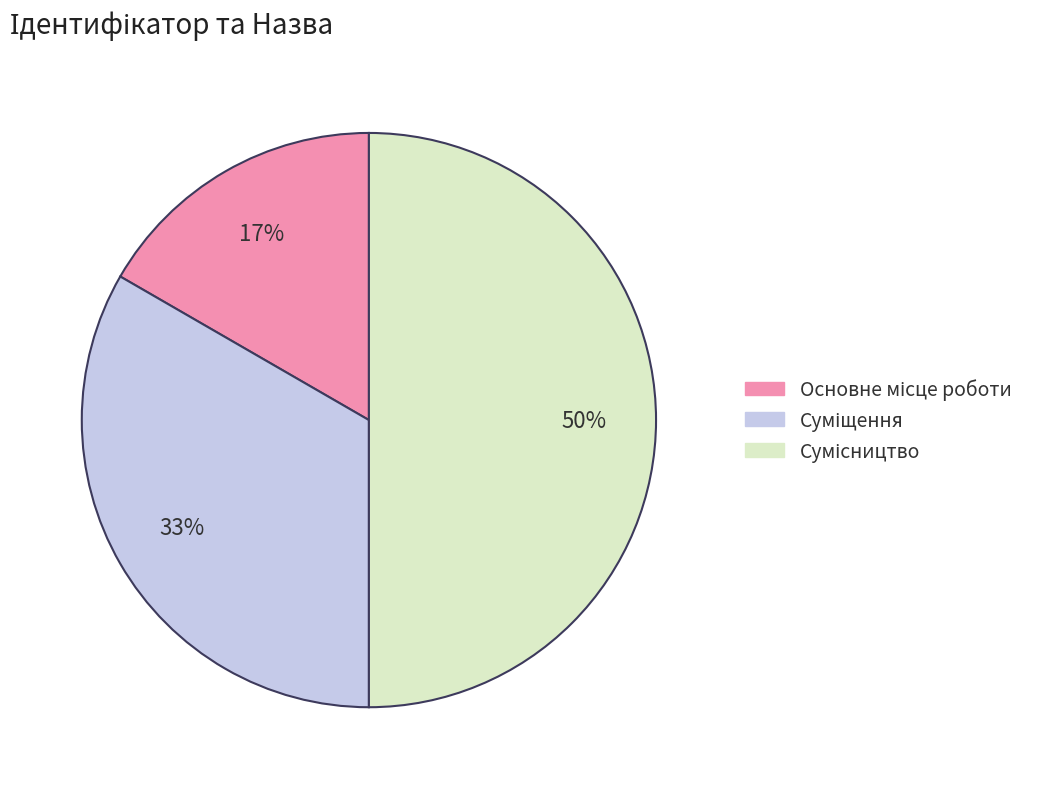

To the nearest percent, what is the average slice percentage?

33%